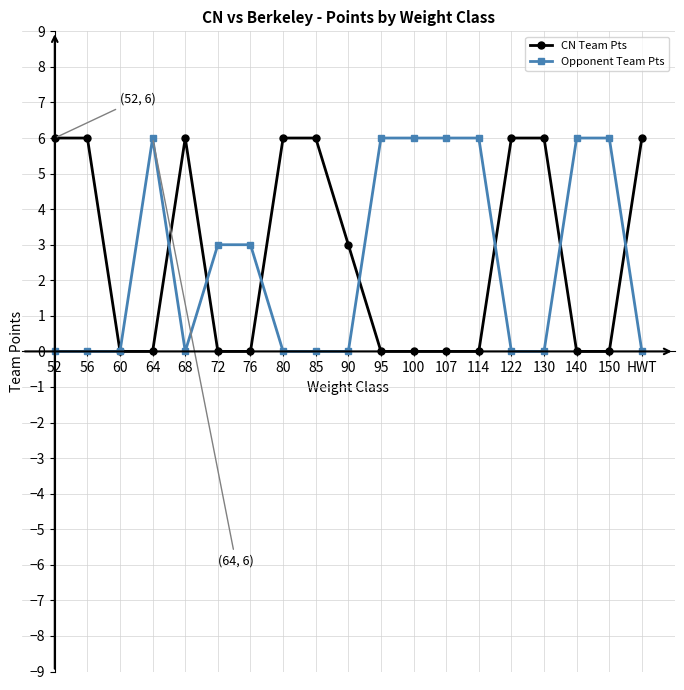

What is the sum of all Opponent Team Pts values?

48